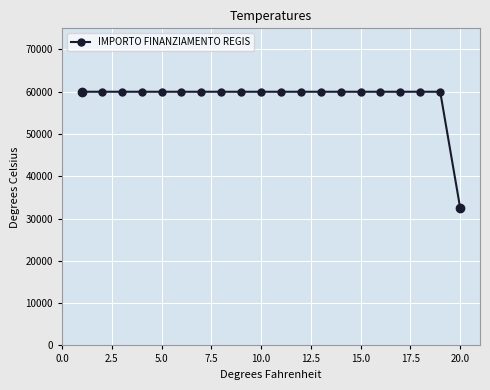

What is the value of the 13th point from the left?

59966